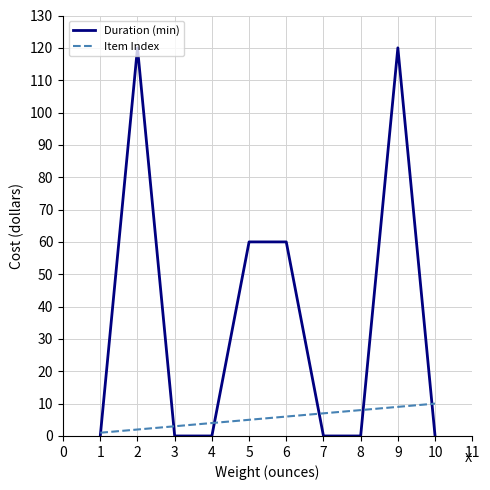

Is it true that Duration (min) equals 0 at 3?

True